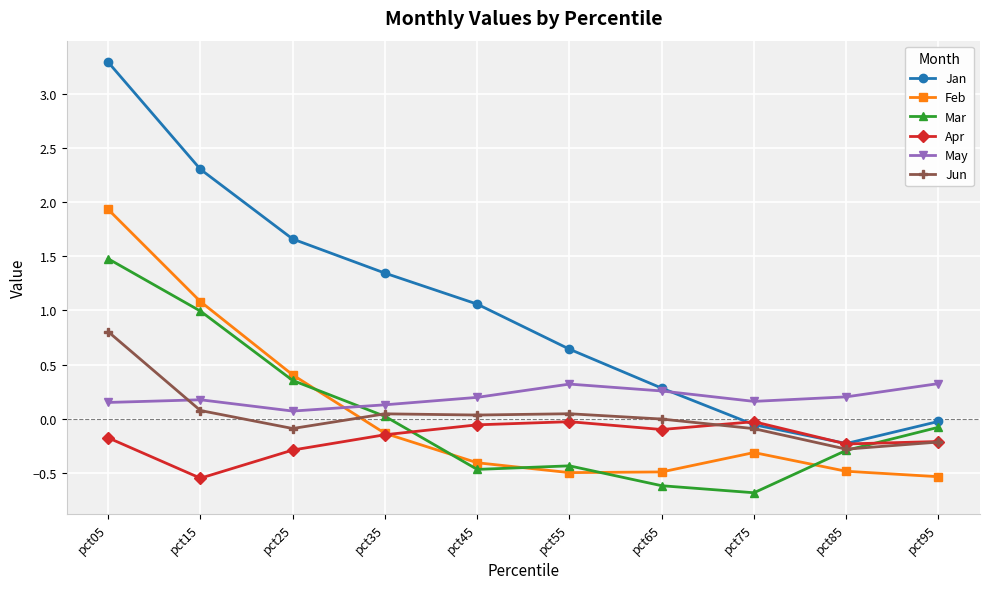

What is the difference between the maximum and minimum values in the Mar series?

2.2